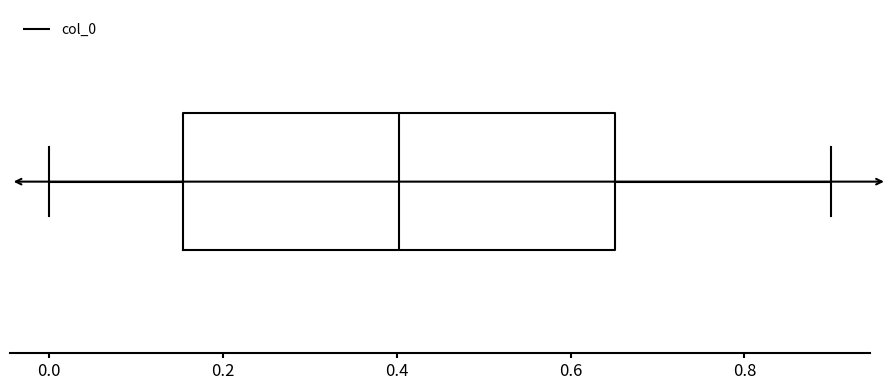

Read this box plot against the x-axis: the position of the median line, the range covered by the box, and the ends of both whiskers. The values are not printed on the chart, so give them approximately, as read against the axis.

median 0.40, box 0.16 to 0.66, whiskers 0.00 to 0.90